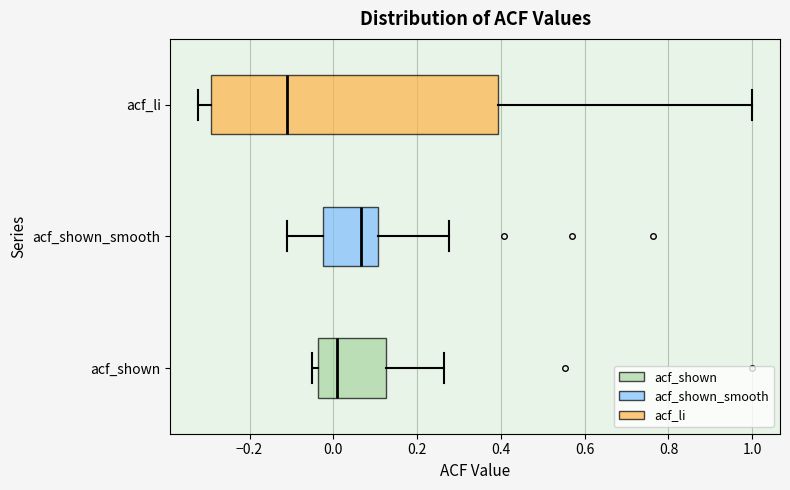

Comparing the boxes themselves (not the whiskers), which one is the widest?

acf_li